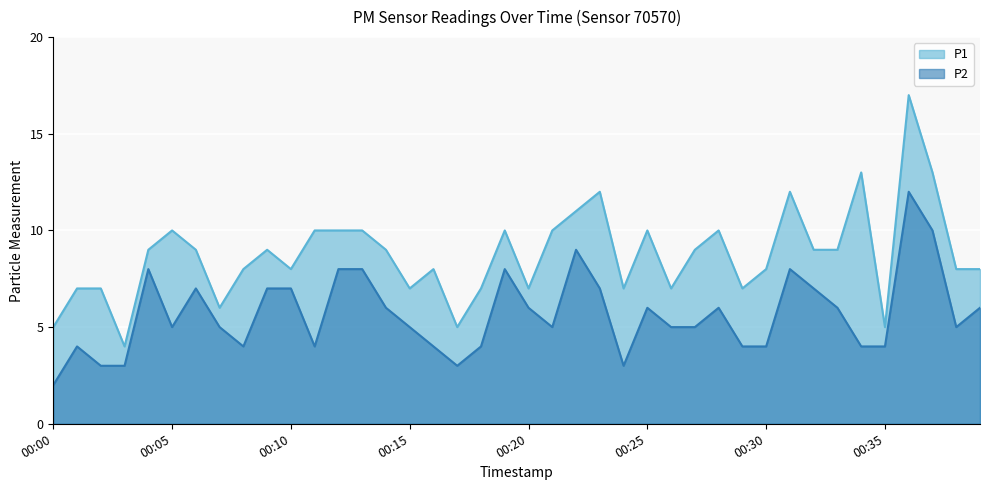

At which category is the sum across all series the highest?

00:36